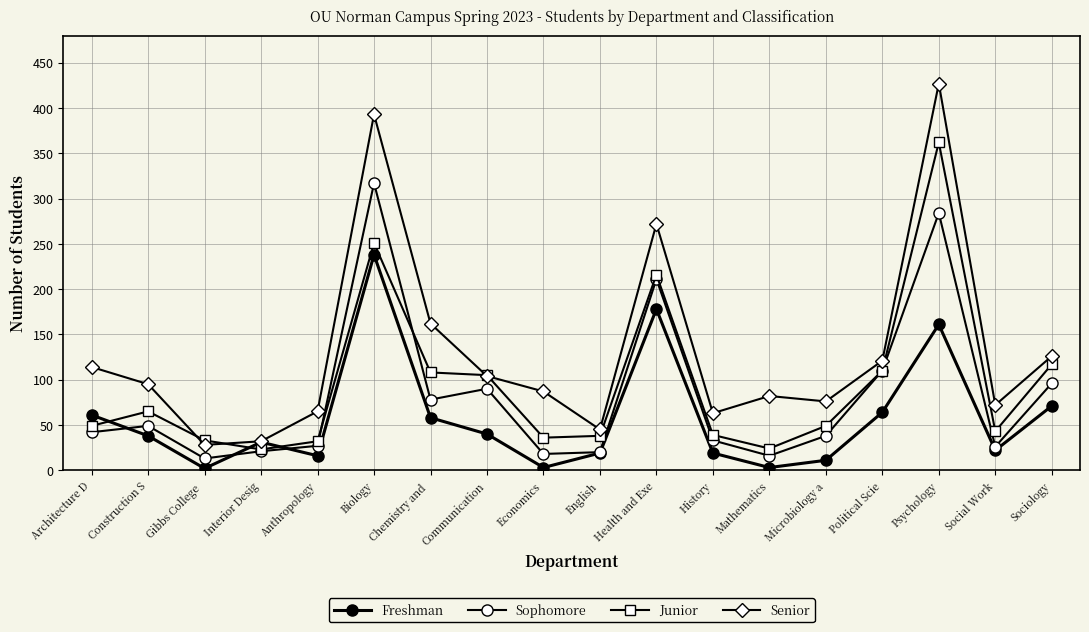

List the labels in order of Freshman value, smallest first.

Gibbs College , Economics, Mathematics, Microbiology a, Anthropology, English, History, Social Work, Interior Desig, Construction S, Communication, Chemistry and , Architecture D, Political Scie, Sociology, Psychology, Health and Exe, Biology